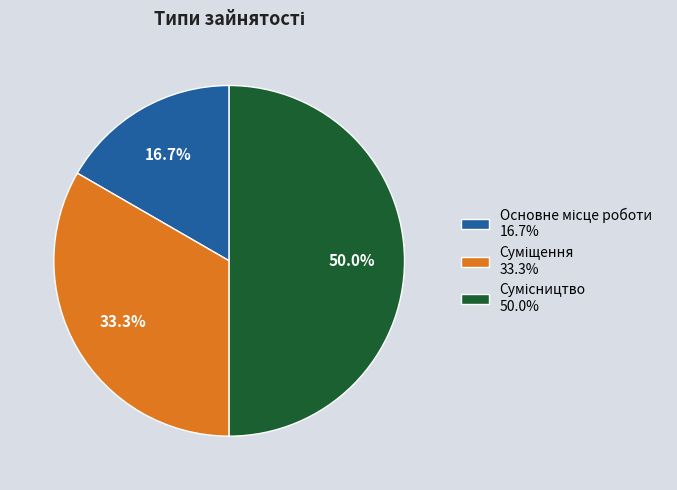

Count the number of slices in the pie.

3